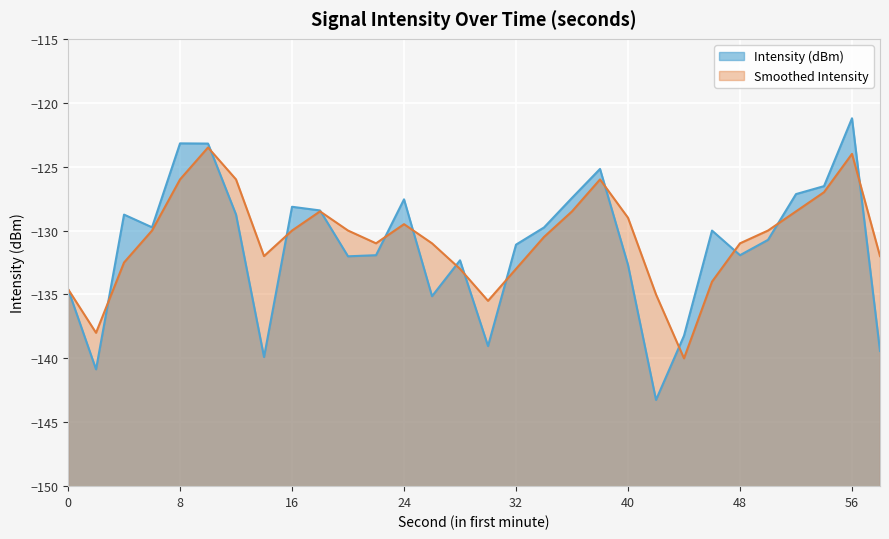

What is the spread (max minus min) of values at 50?

0.7